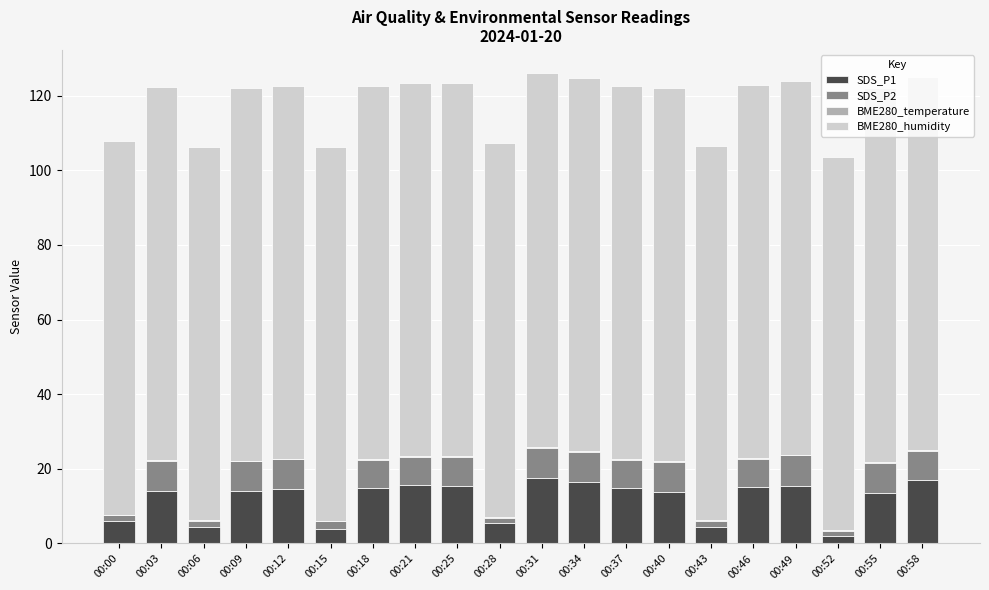

What is the highest value of the SDS_P1 series?

17.6